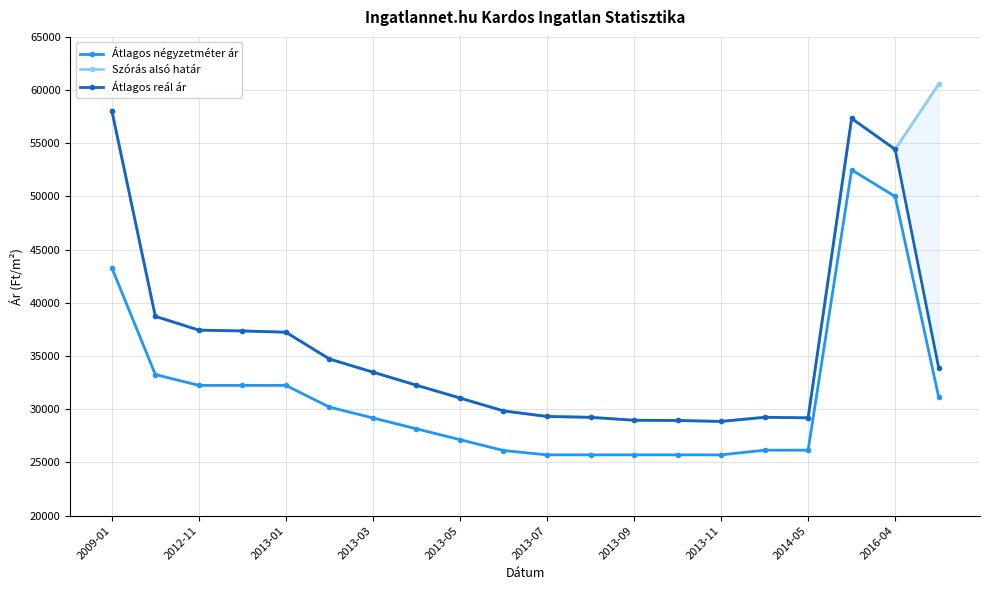

Where does the Szórás alsó határ series first go above 33489?

2009-01